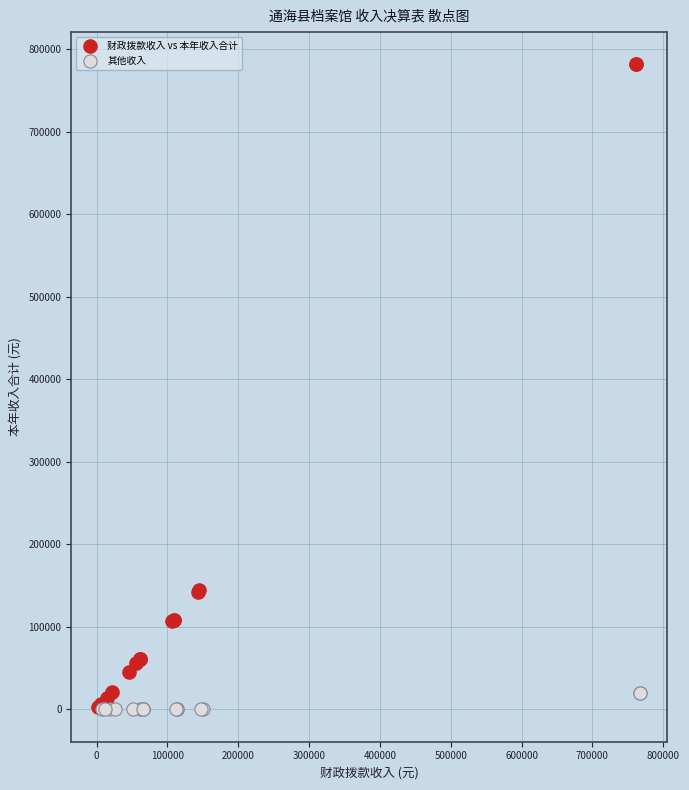

Which series has the largest Y range (max minus min)?

财政拨款收入 vs 本年收入合计